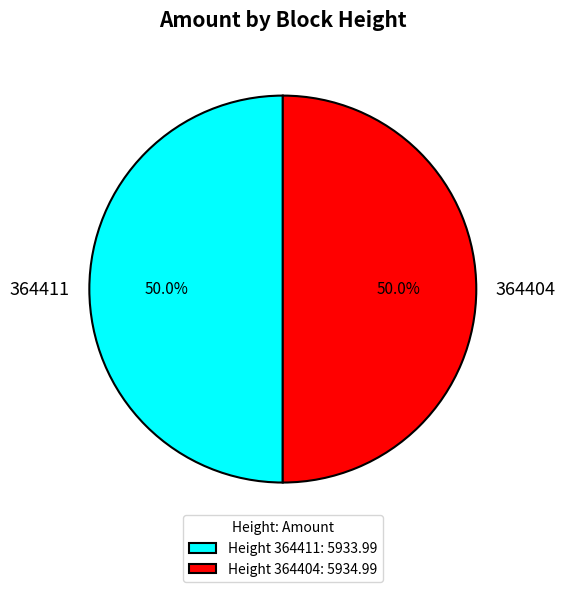

Combined, what portion of the pie is 364404 and 364411?

100.0%